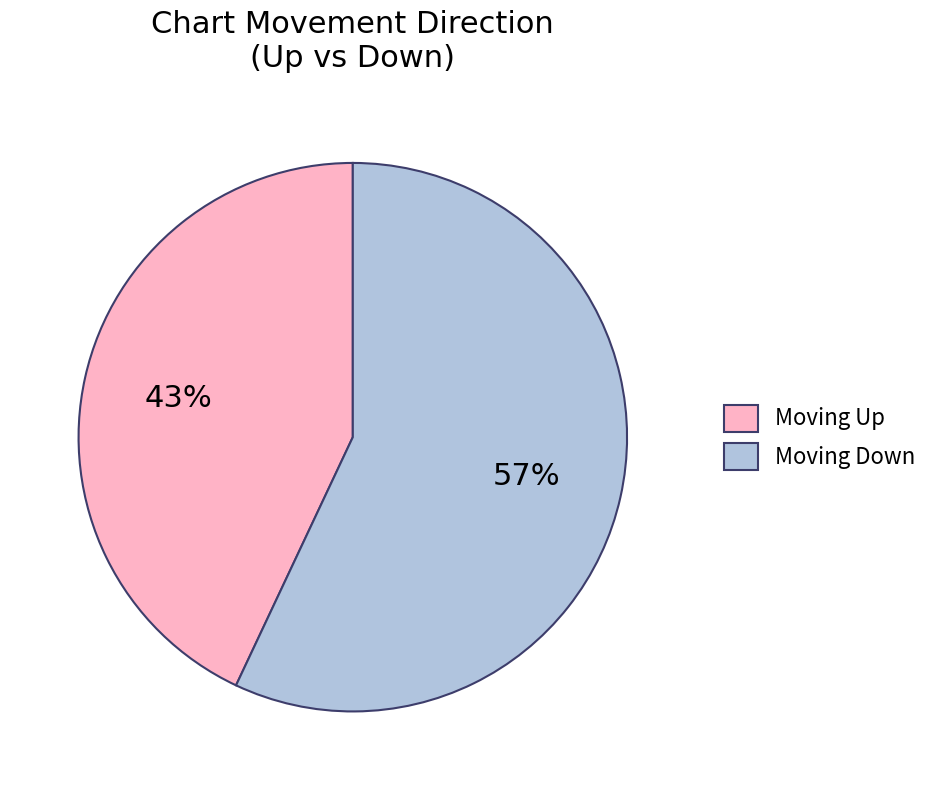

Which slice is the smallest?

Moving Up